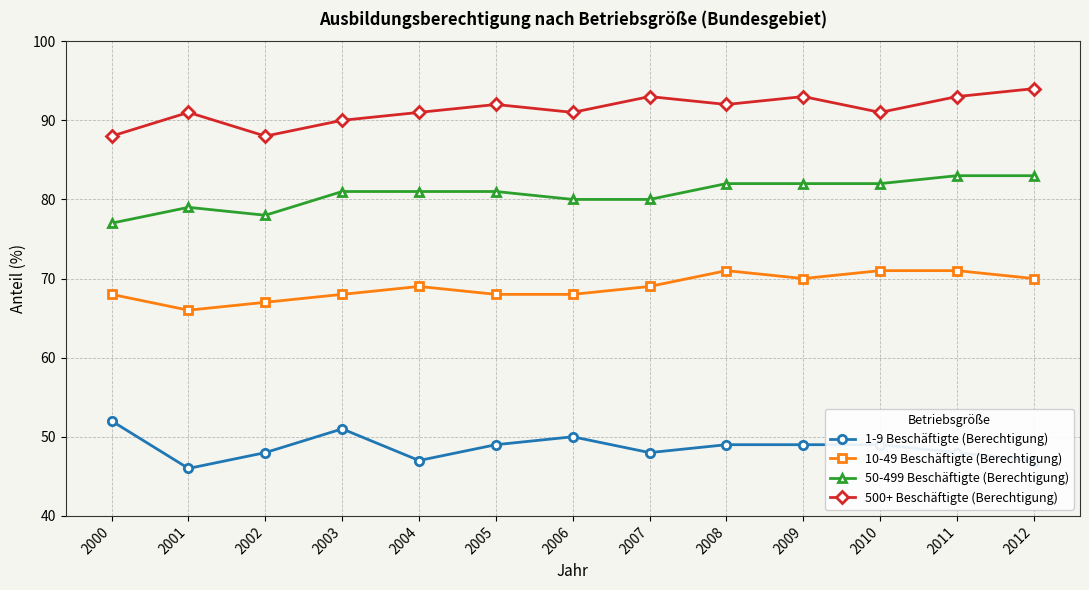

What is the sum of the 50-499 Beschäftigte (Berechtigung) values at 2009 and 2010?

164